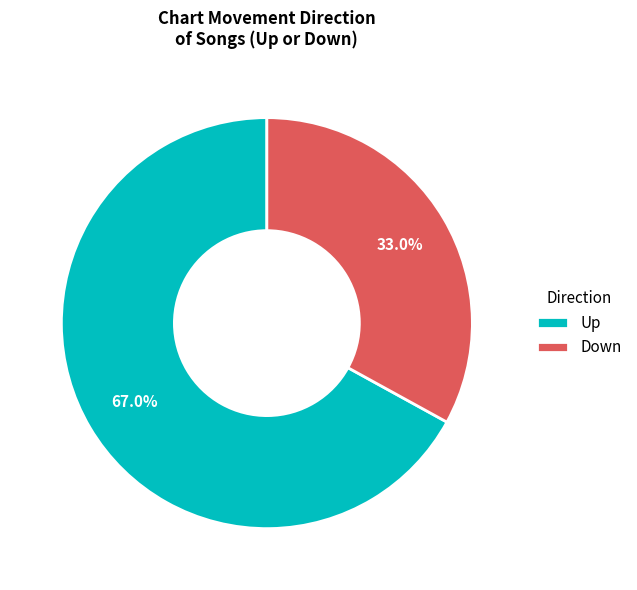

Which slice is the smallest?

Down